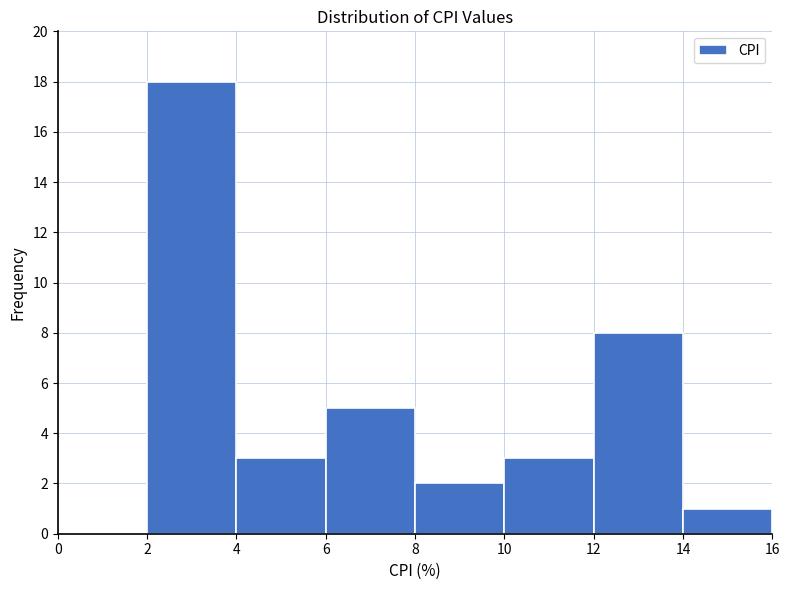

Reading left to right, list every bar in this chart as the range it spans on the x-axis followed by its height. The values are not printed on the chart, so give them approximately, as read against the axis.

0 to 2: 0
2 to 4: 18
4 to 6: 3
6 to 8: 5
8 to 10: 2
10 to 12: 3
12 to 14: 8
14 to 16: 1